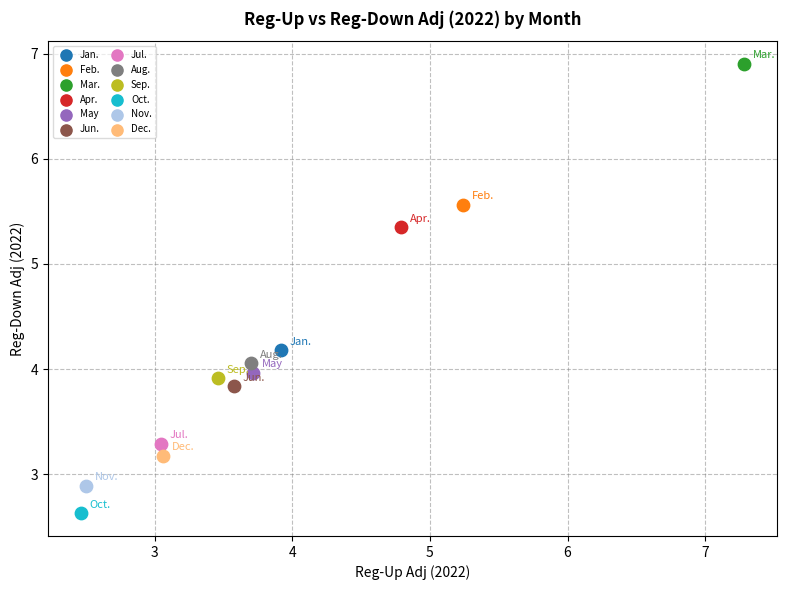

What are all the series names shown in the legend?

Jan., Feb., Mar., Apr., May, Jun., Jul., Aug., Sep., Oct., Nov., Dec.